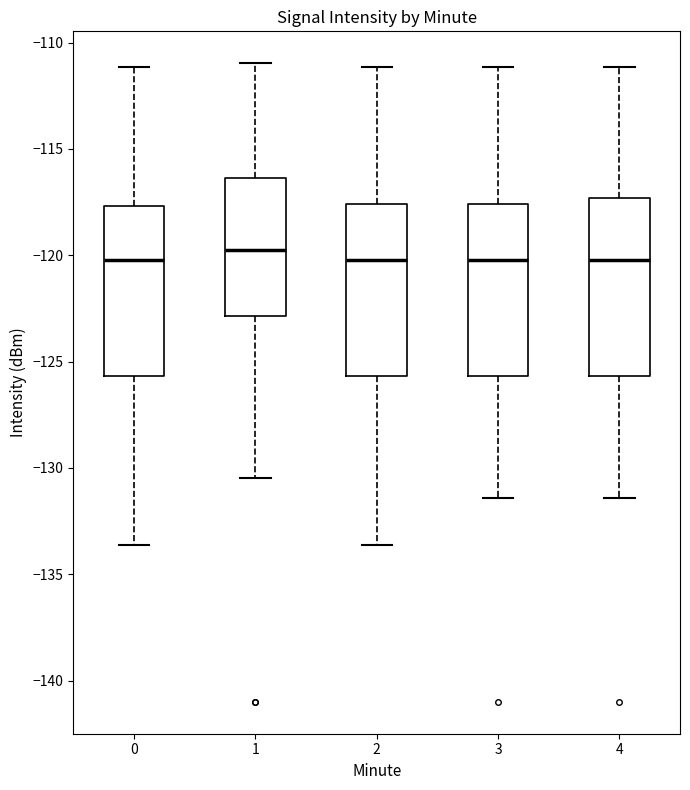

Reading left to right, read every box against the y-axis: the position of its median line, the range the box covers, and the ends of its whiskers. The values are not printed on the chart, so give them approximately, as read against the axis.

0: median -120.0, box -125.5 to -117.5, whiskers -133.5 to -111.0
1: median -119.5, box -123.0 to -116.5, whiskers -130.5 to -111.0
2: median -120.0, box -125.5 to -117.5, whiskers -133.5 to -111.0
3: median -120.0, box -125.5 to -117.5, whiskers -131.5 to -111.0
4: median -120.0, box -125.5 to -117.5, whiskers -131.5 to -111.0